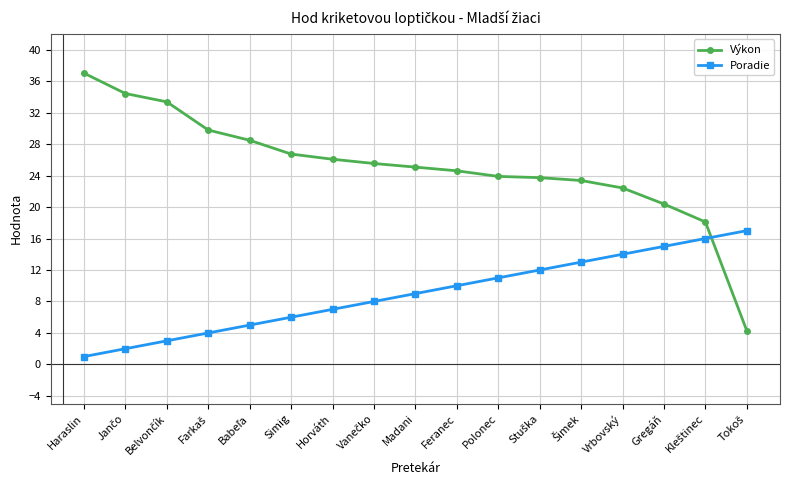

Is it true that Výkon equals 24.6 at Feranec?

True